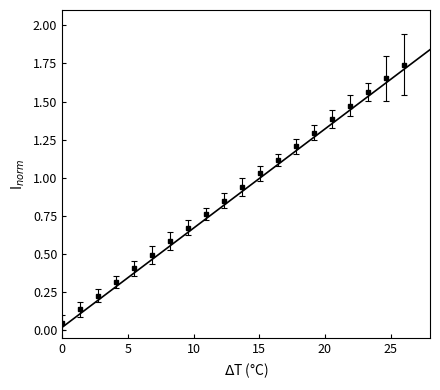

What is the sum of all values?

17.9